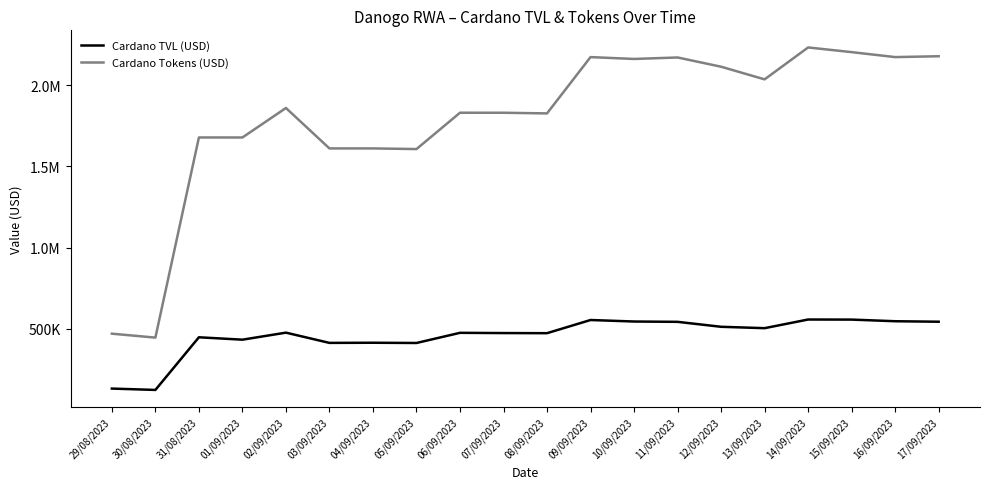

Where does the Cardano Tokens (USD) series first go above 1860976?

02/09/2023